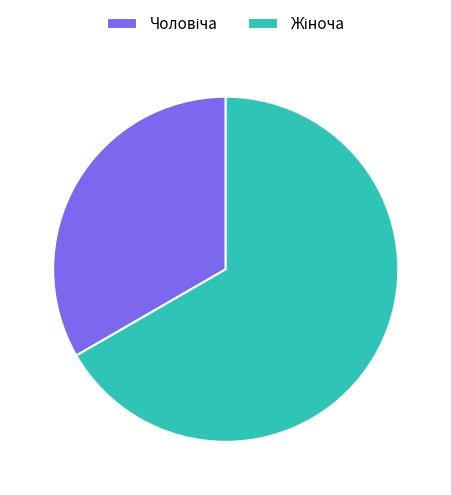

Does any single category account for the majority?

Yes